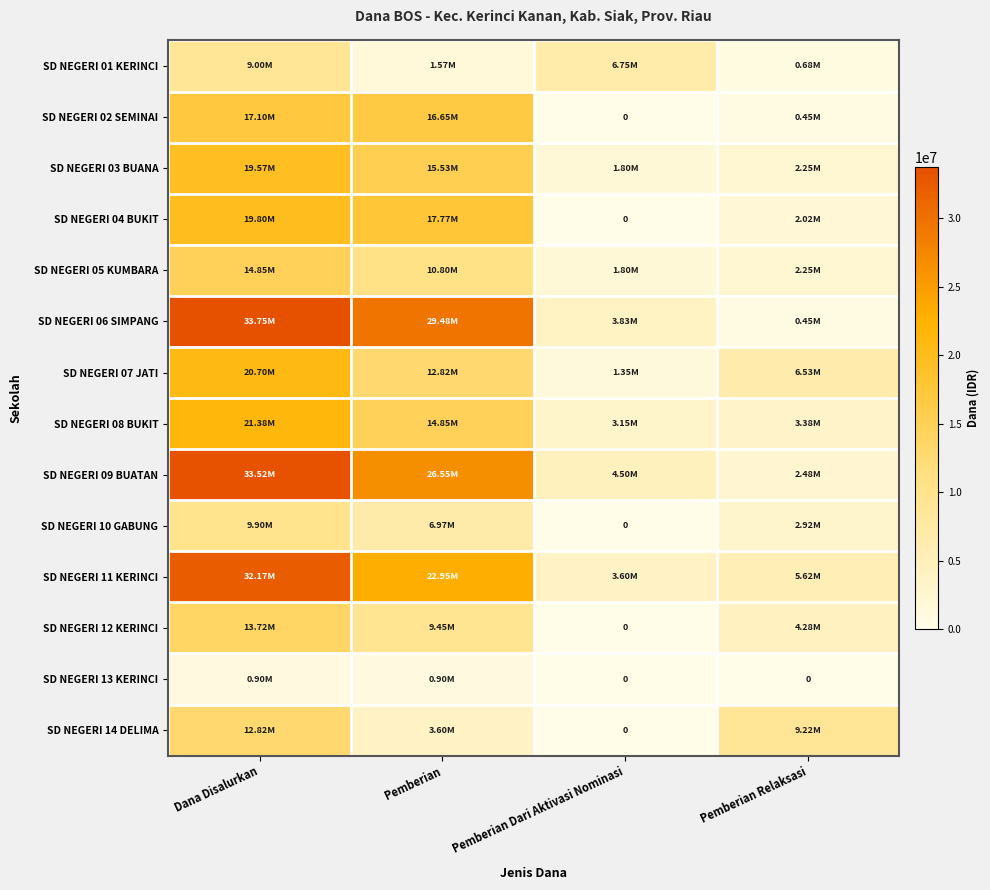

The SD NEGERI 12 KERINCI series shows 2778254 at Pemberian. True or false?

False